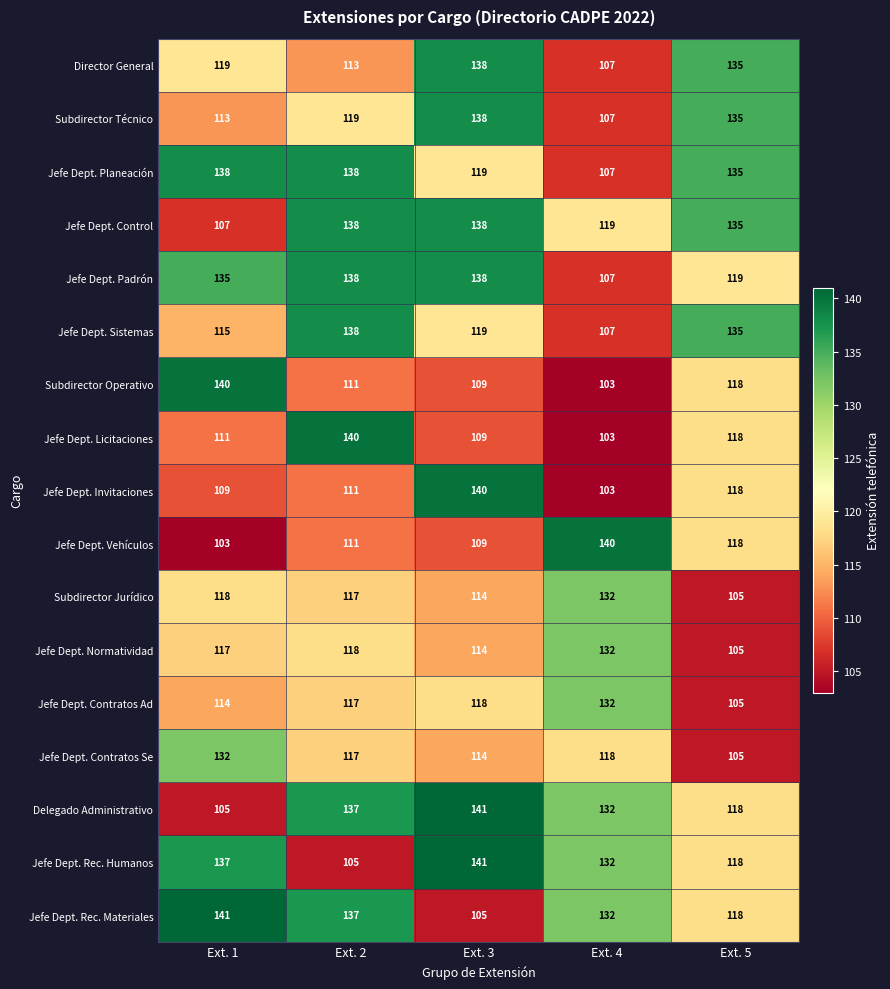

What is the sum of the Subdirector Jurídico values at Ext. 3 and Ext. 4?

246